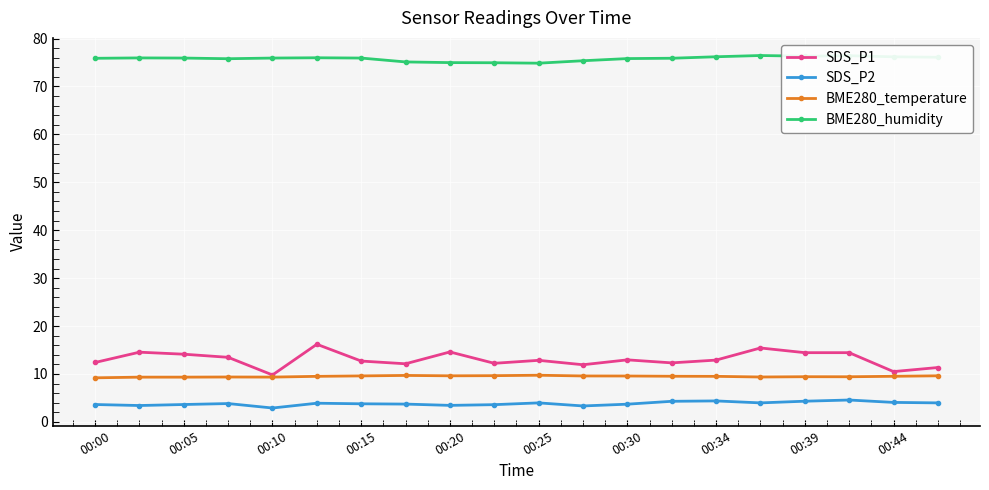

What is the value of the BME280_humidity point at the 5th from the left?

75.9